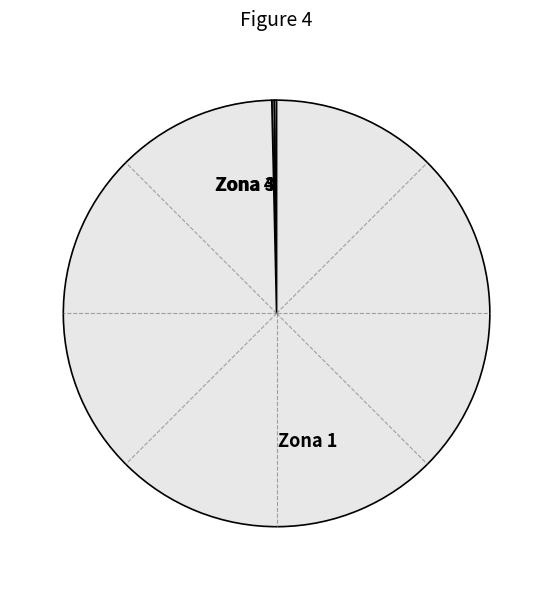

Which slice is the largest?

Zona 1